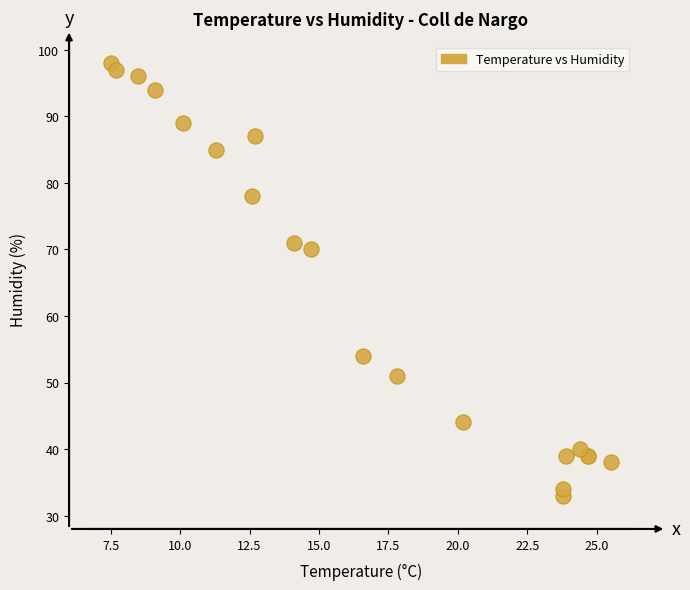

What Y value in the scatter plot is closest to 65?

70